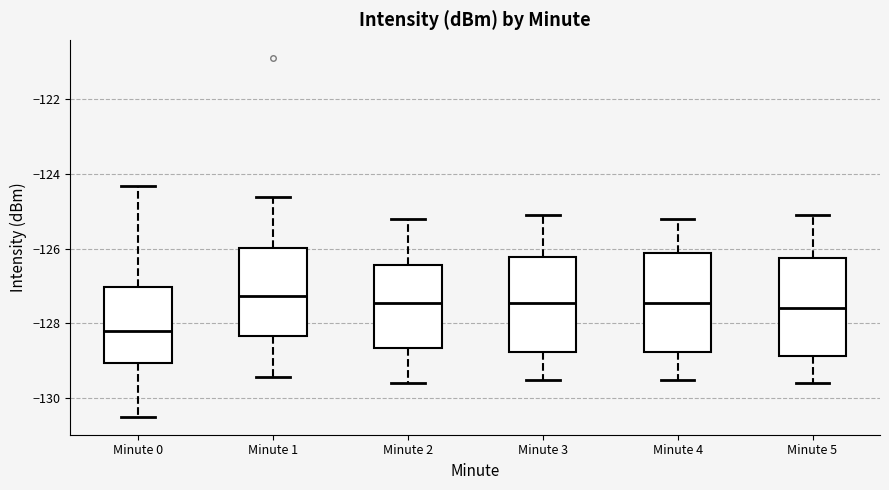

Reading left to right, transcribe this box plot: for each box, give where its median line is, the range the box spans, and where its two whiskers end, as read against the y-axis. The values are not printed on the chart, so give them approximately, as read against the axis.

Minute 0: median -128.2, box -129.0 to -127.0, whiskers -130.4 to -124.4
Minute 1: median -127.2, box -128.4 to -126.0, whiskers -129.4 to -124.6
Minute 2: median -127.4, box -128.6 to -126.4, whiskers -129.6 to -125.2
Minute 3: median -127.4, box -128.8 to -126.2, whiskers -129.4 to -125.0
Minute 4: median -127.4, box -128.8 to -126.2, whiskers -129.4 to -125.2
Minute 5: median -127.6, box -128.8 to -126.2, whiskers -129.6 to -125.0